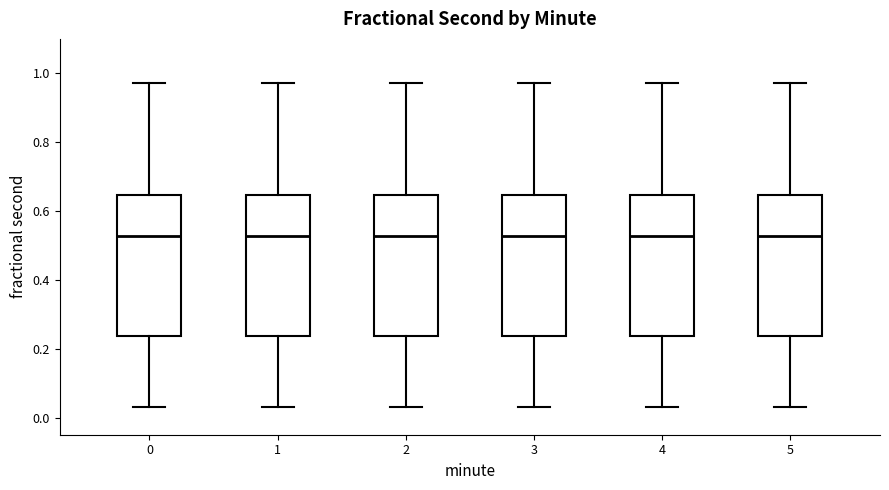

Where does the upper whisker of the box at x = 3 end on the y-axis? The values are not printed on the chart, so give them approximately, as read against the axis.

0.98